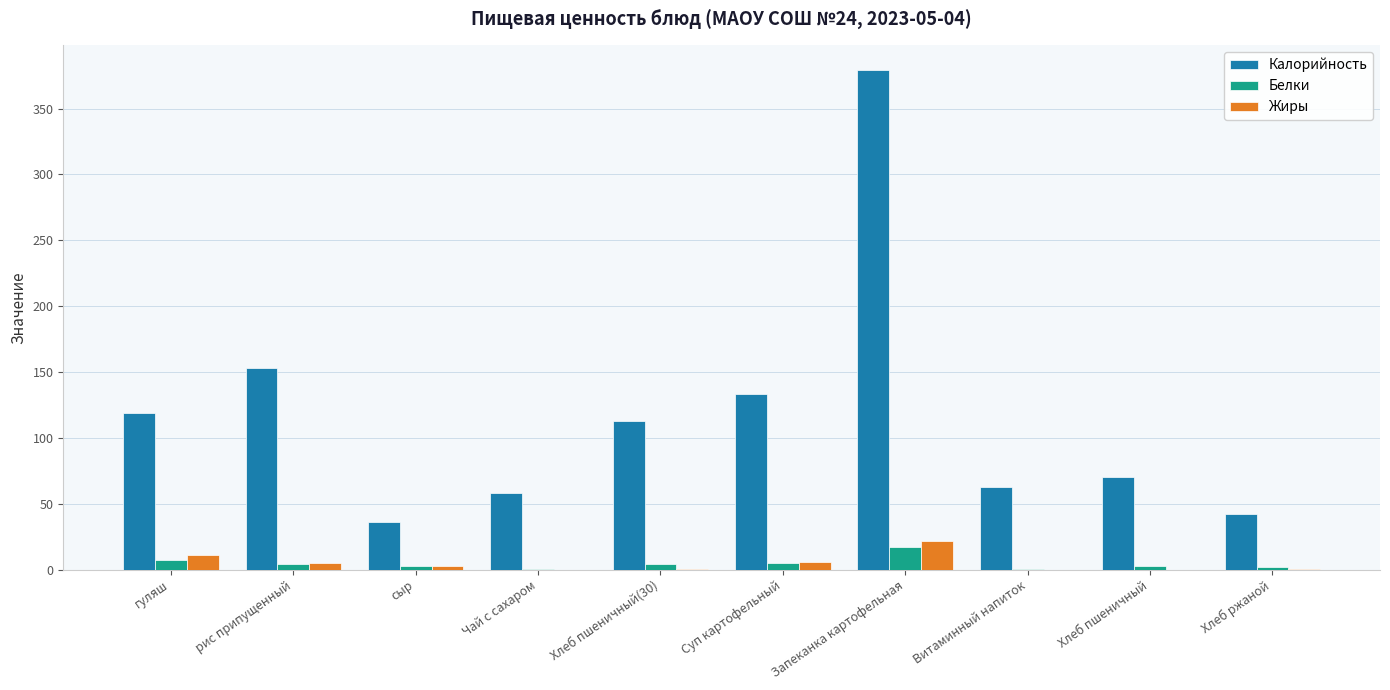

Which series changed the most between Чай с сахаром and Запеканка картофельная?

Калорийность